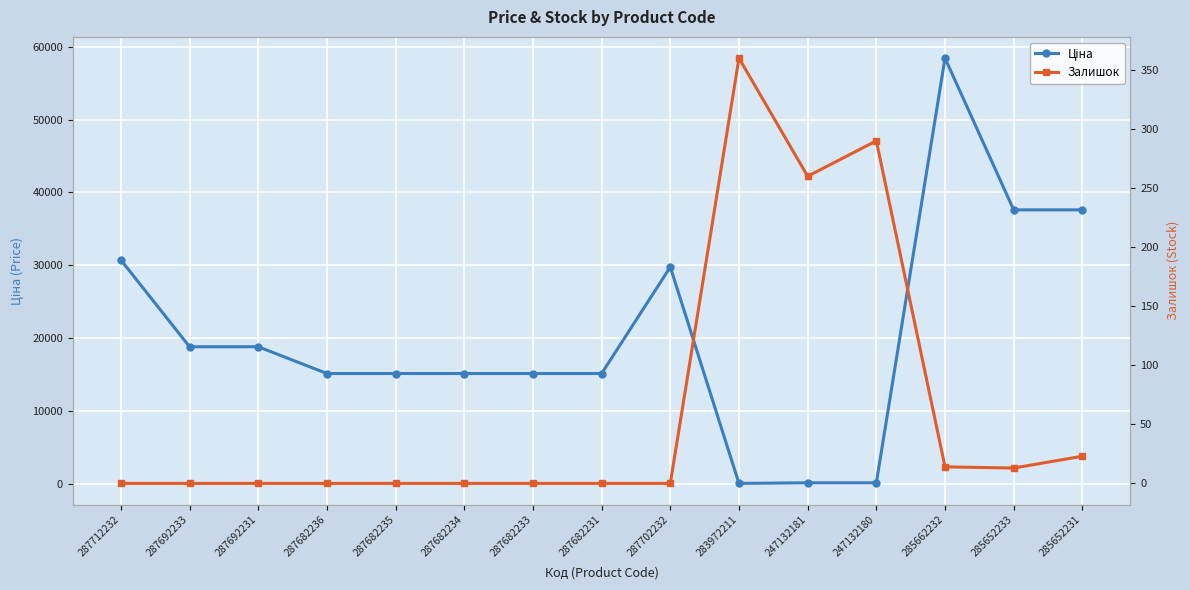

How many times do Ціна and Залишок cross each other?

2